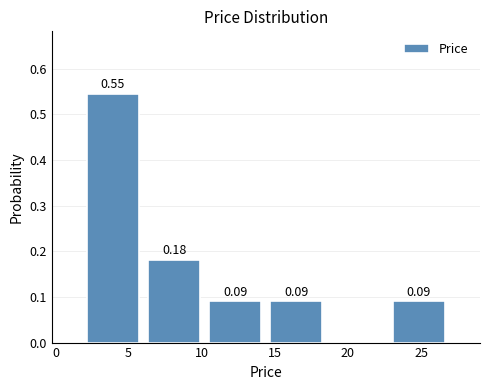

Which range on the x-axis has the tallest bar?

2.0 to 6.0